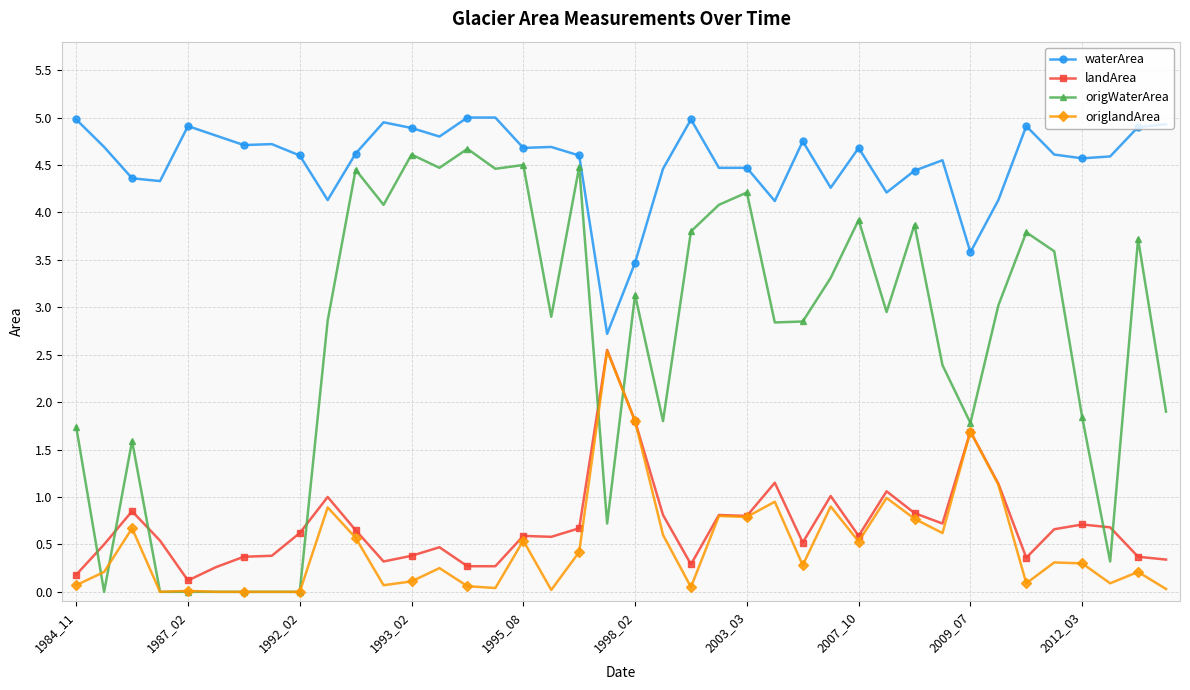

What is the value of the waterArea point at the 9th from the left?

4.6